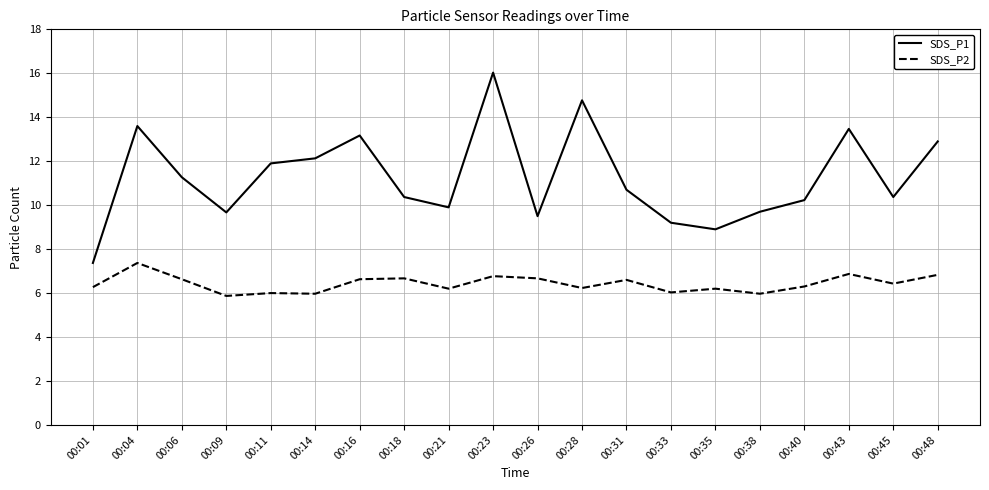

What are all the series names shown in the legend?

SDS_P1, SDS_P2